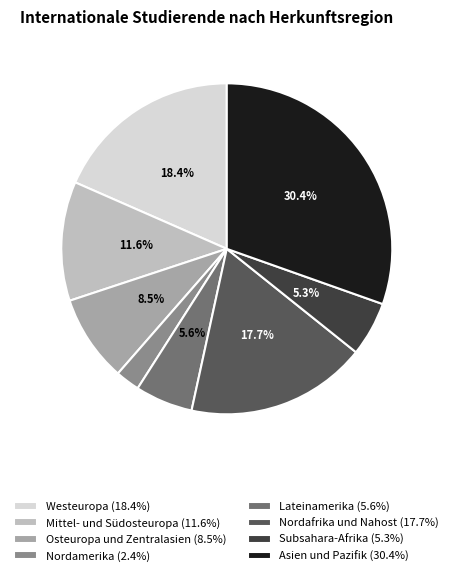

What is the total percentage of Subsahara-Afrika and Osteuropa und Zentralasien?

13.8%